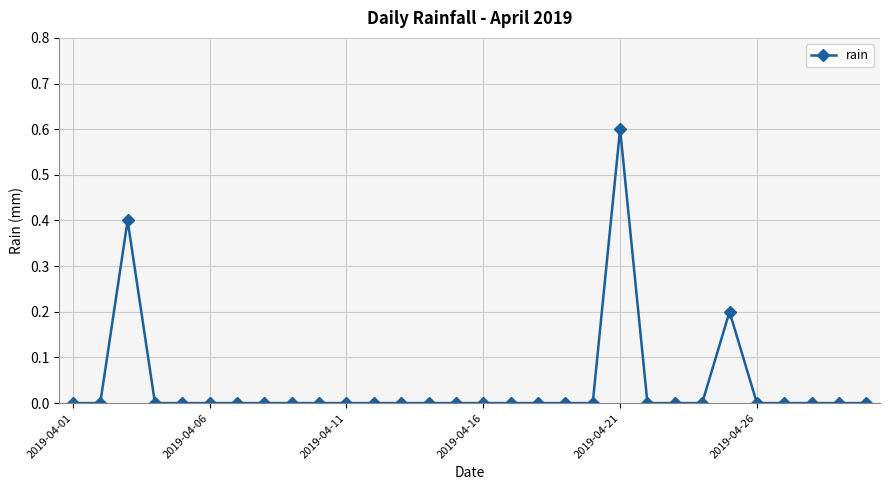

What is the sum of all values?

1.2